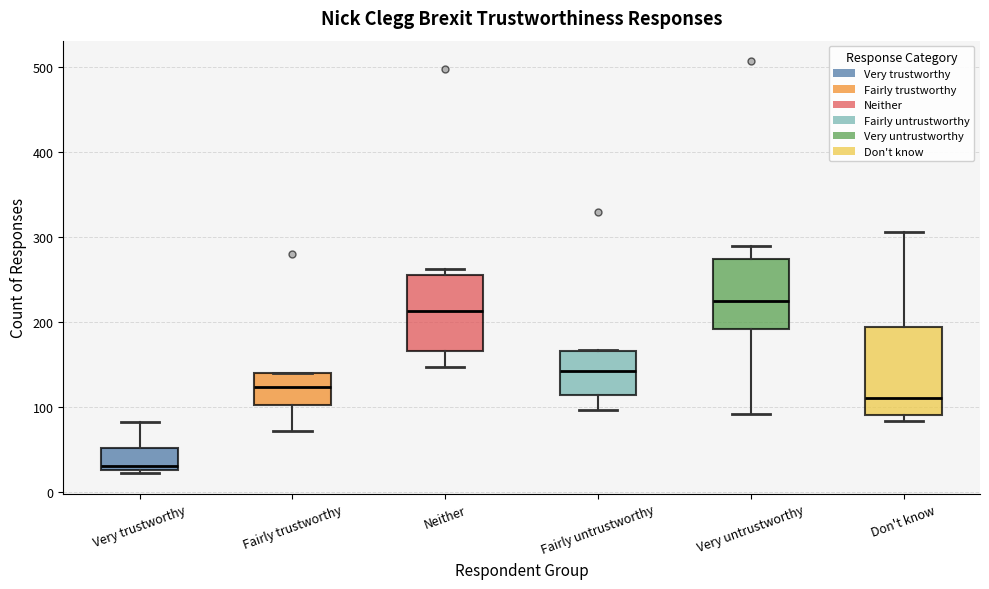

Which box is the tallest, from its lower edge to its upper edge?

Don't know